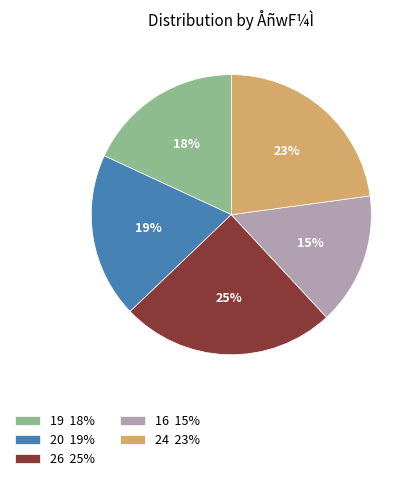

Count the number of slices in the pie.

5